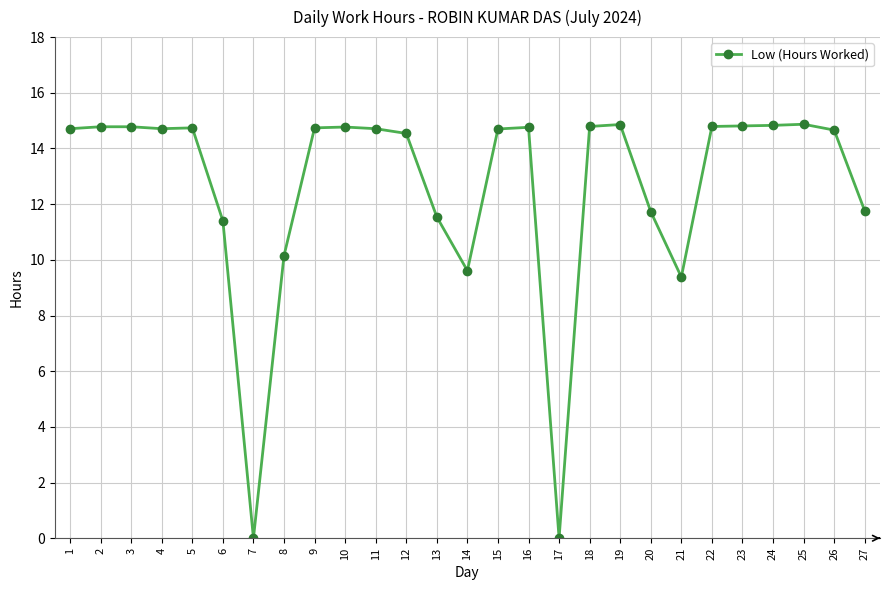

Is it true that the value at 15 is 14.7?

True